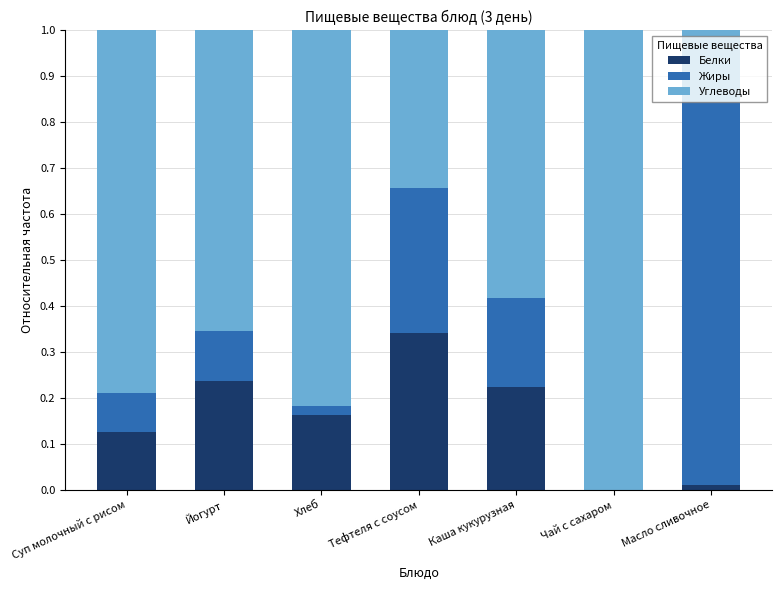

The value of Белки at Суп молочный с рисом is 0.1. True or false?

True